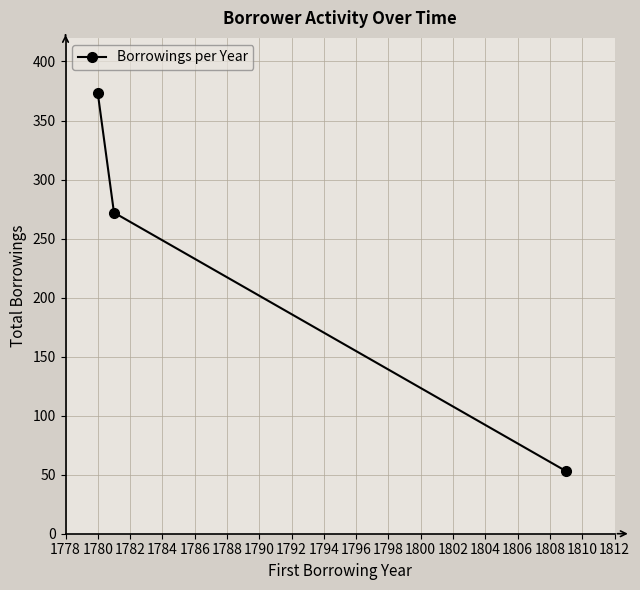

What is the greatest value displayed?

373